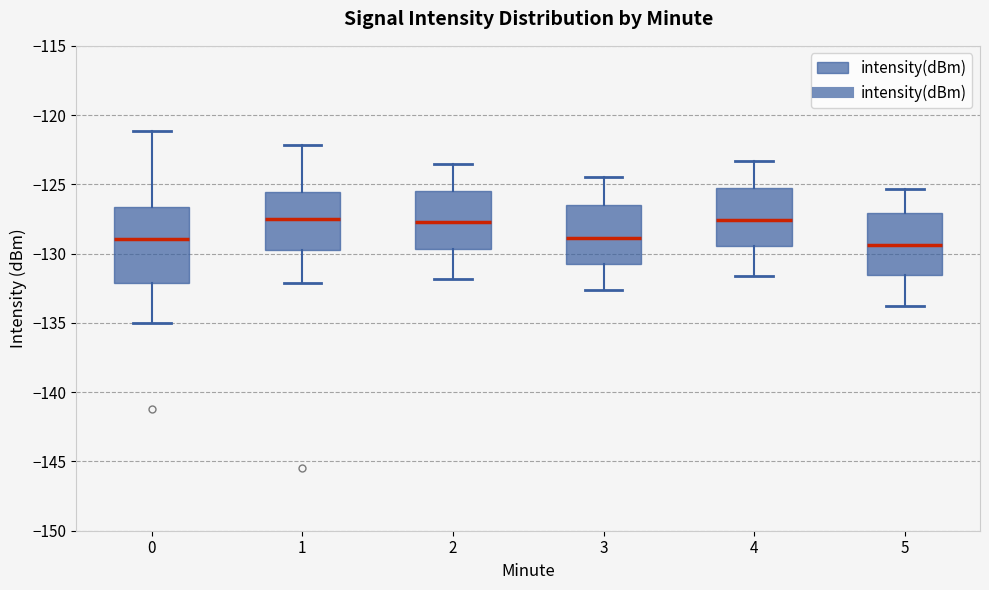

Where is the lower edge of the box at x = 5 on the y-axis? The values are not printed on the chart, so give them approximately, as read against the axis.

-131.5